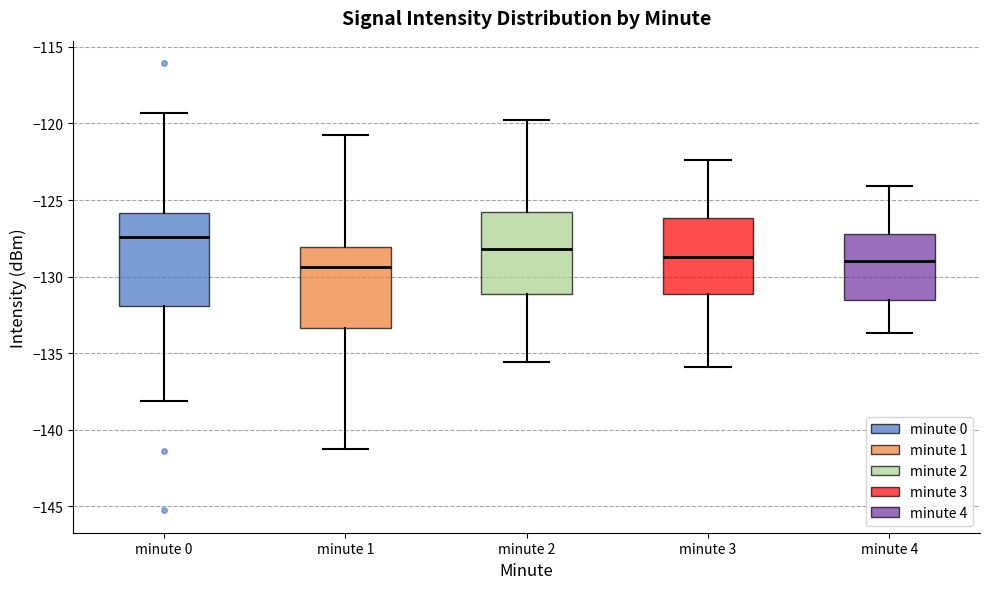

Reading left to right, transcribe this box plot: for each box, give where its median line is, the range the box spans, and where its two whiskers end, as read against the y-axis. The values are not printed on the chart, so give them approximately, as read against the axis.

minute 0: median -127.5, box -132.0 to -126.0, whiskers -138.0 to -119.5
minute 1: median -129.5, box -133.5 to -128.0, whiskers -141.5 to -121.0
minute 2: median -128.0, box -131.0 to -126.0, whiskers -135.5 to -120.0
minute 3: median -128.5, box -131.0 to -126.0, whiskers -136.0 to -122.5
minute 4: median -129.0, box -131.5 to -127.0, whiskers -133.5 to -124.0